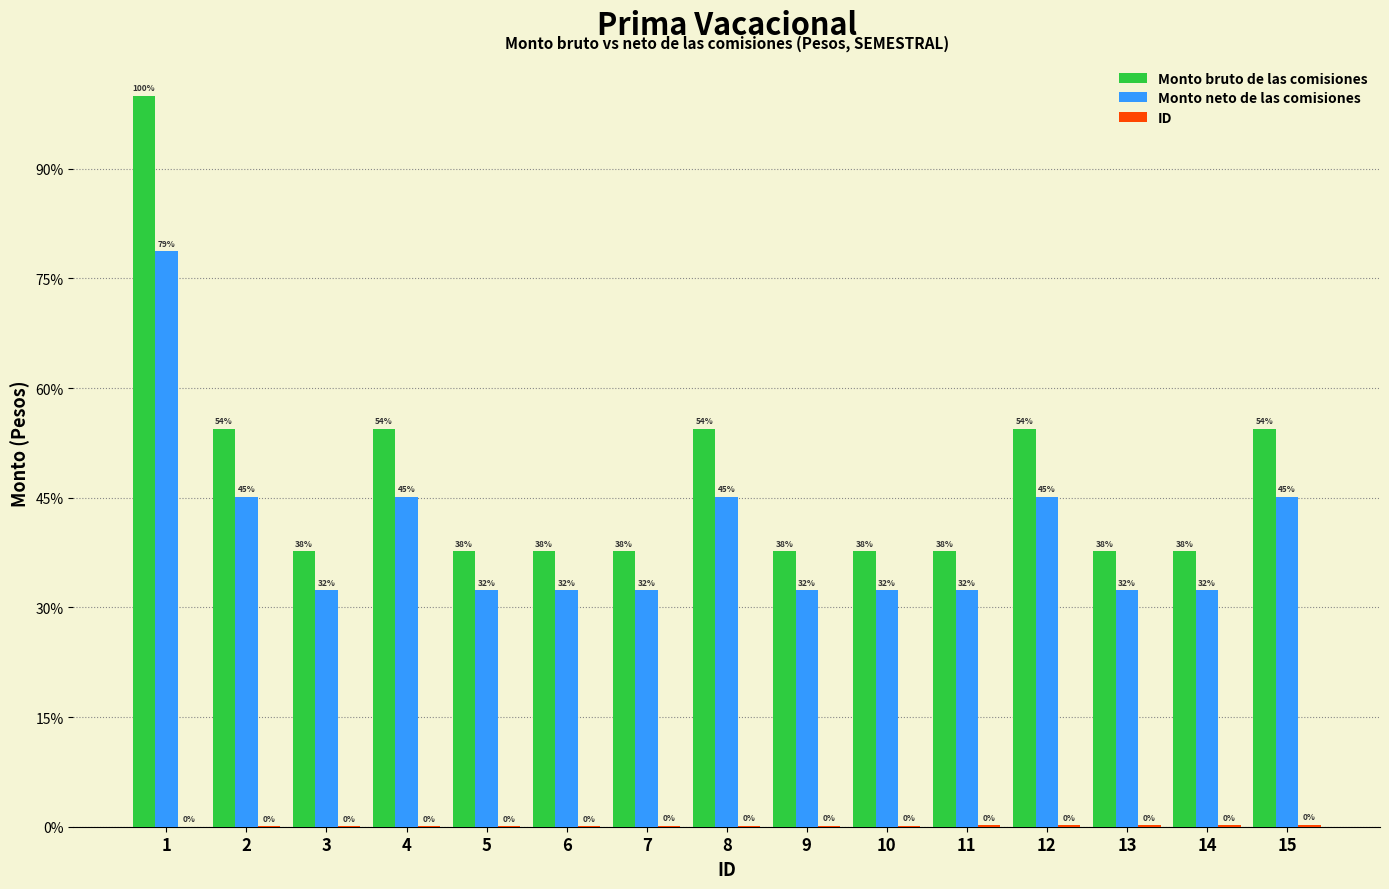

What is the approximate value of ID at 10?

10.0